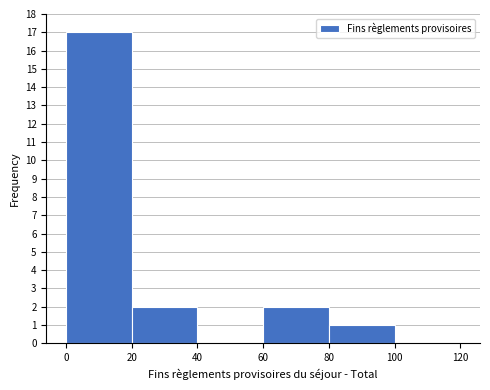

How tall is the bar that spans 80 to 100 on the x-axis? The values are not printed on the chart, so give them approximately, as read against the axis.

1